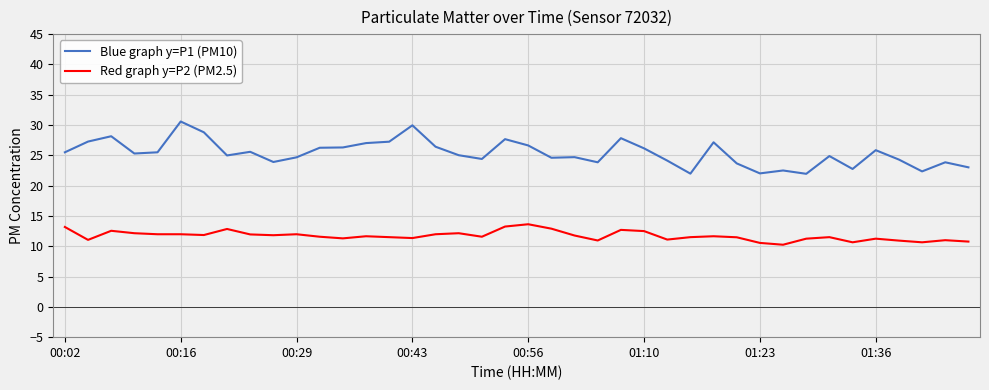

What is the maximum value shown in the chart?

30.6